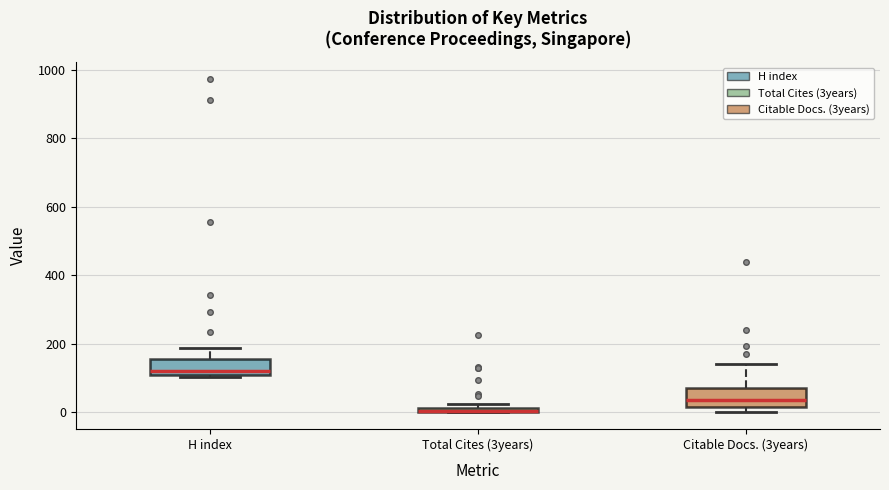

Where is the upper edge of the box for Total Cites (3years) on the y-axis? The values are not printed on the chart, so give them approximately, as read against the axis.

20